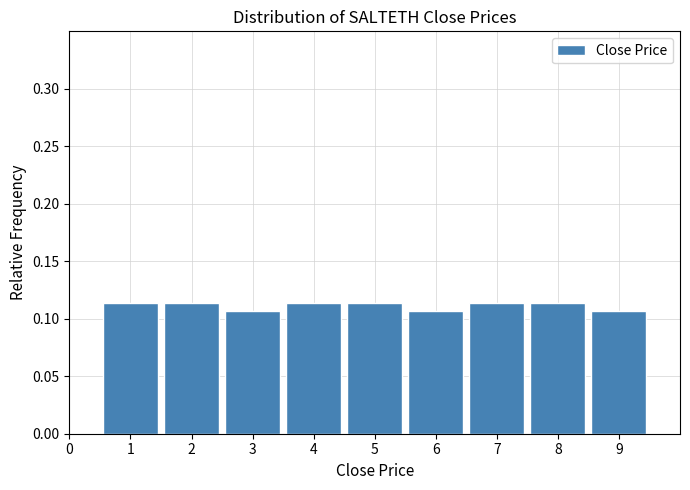

Count the values in the range 0 to 1.

9